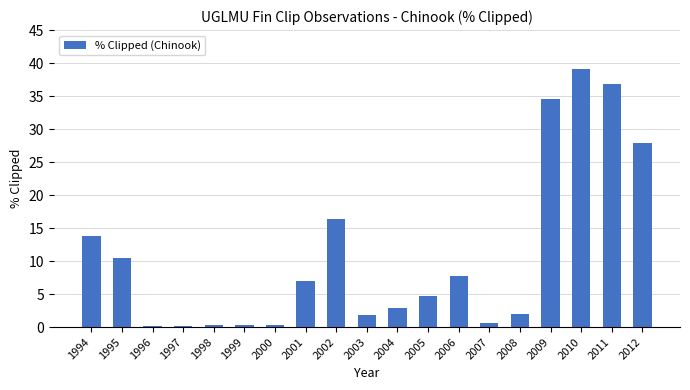

The value at 2002 is 16.3. True or false?

True